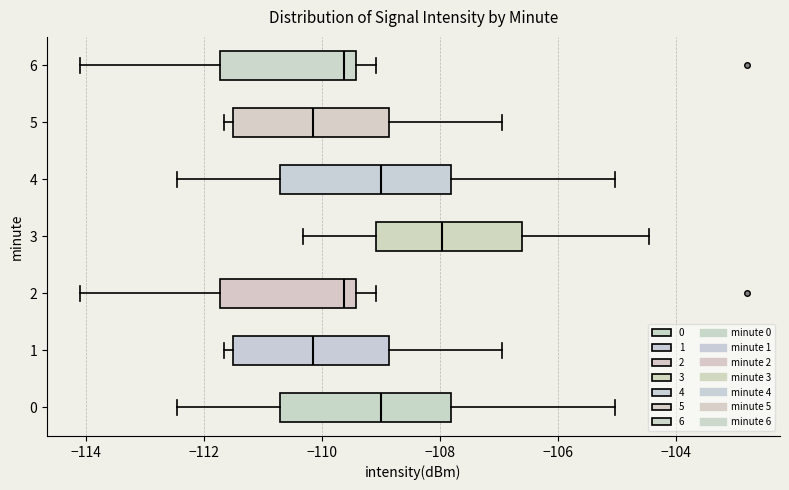

Reading bottom to top, transcribe this box plot: for each box, give where its median line is, the range the box spans, and where its two whiskers end, as read against the x-axis. The values are not printed on the chart, so give them approximately, as read against the axis.

0: median -109.0, box -110.8 to -107.8, whiskers -112.4 to -105.0
1: median -110.2, box -111.6 to -108.8, whiskers -111.6 (just left of the box's left edge) to -107.0
2: median -109.6, box -111.8 to -109.4, whiskers -114.0 to -109.0
3: median -108.0, box -109.0 to -106.6, whiskers -110.4 to -104.4
4: median -109.0, box -110.8 to -107.8, whiskers -112.4 to -105.0
5: median -110.2, box -111.6 to -108.8, whiskers -111.6 (just left of the box's left edge) to -107.0
6: median -109.6, box -111.8 to -109.4, whiskers -114.0 to -109.0